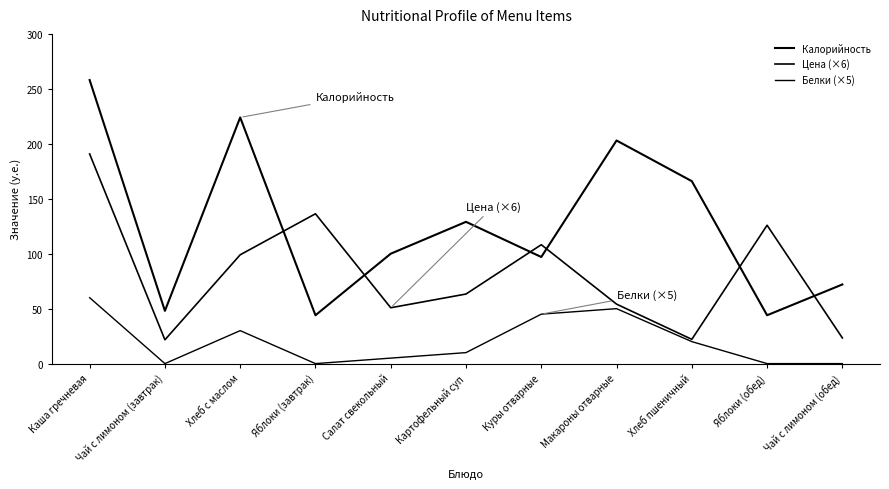

Reading left to right, what are all the values shown in this chart?

Калорийность: Каша гречневая=258.0	Чай с лимоном (завтрак)=48.0	Хлеб с маслом=224.0	Яблоки (завтрак)=44.0	Салат свекольный=100.0	Картофельный суп=129.0	Куры отварные=97.0	Макароны отварные=203.0	Хлеб пшеничный=166.0	Яблоки (обед)=44.0	Чай с лимоном (обед)=72.0
Цена (×6): Каша гречневая=190.7	Чай с лимоном (завтрак)=21.7	Хлеб с маслом=99.0	Яблоки (завтрак)=136.3	Салат свекольный=50.8	Картофельный суп=63.3	Куры отварные=108.2	Макароны отварные=54.1	Хлеб пшеничный=22.1	Яблоки (обед)=125.9	Чай с лимоном (обед)=23.3
Белки (×5): Каша гречневая=60.0	Чай с лимоном (завтрак)=0.0	Хлеб с маслом=30.0	Яблоки (завтрак)=0.0	Салат свекольный=5.0	Картофельный суп=10.0	Куры отварные=45.0	Макароны отварные=50.0	Хлеб пшеничный=20.0	Яблоки (обед)=0.0	Чай с лимоном (обед)=0.0